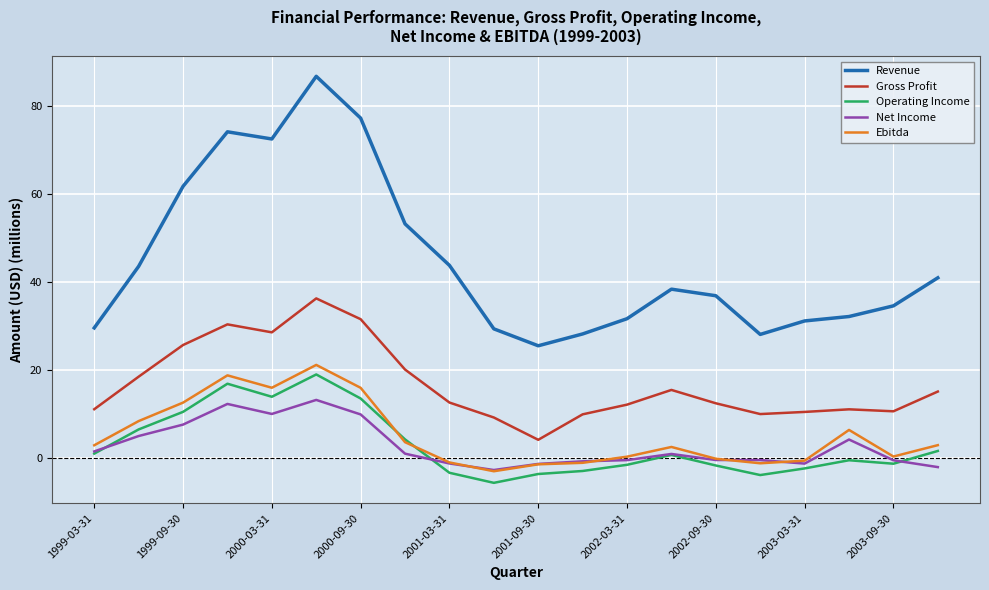

What is the difference between the second highest and minimum values in the Operating Income series?

22.5